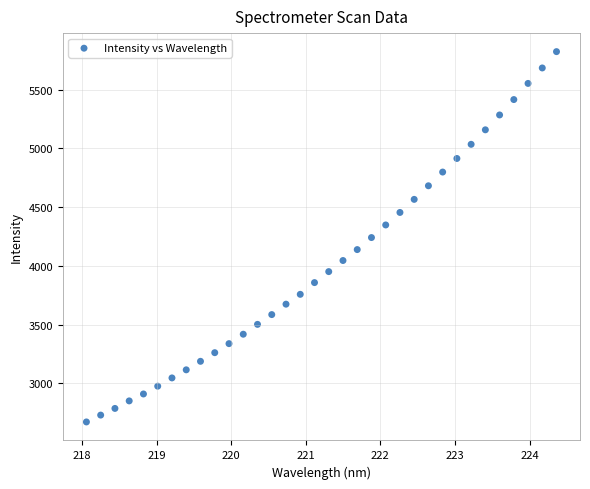

What is the range of X values (max minus min)?

6.3